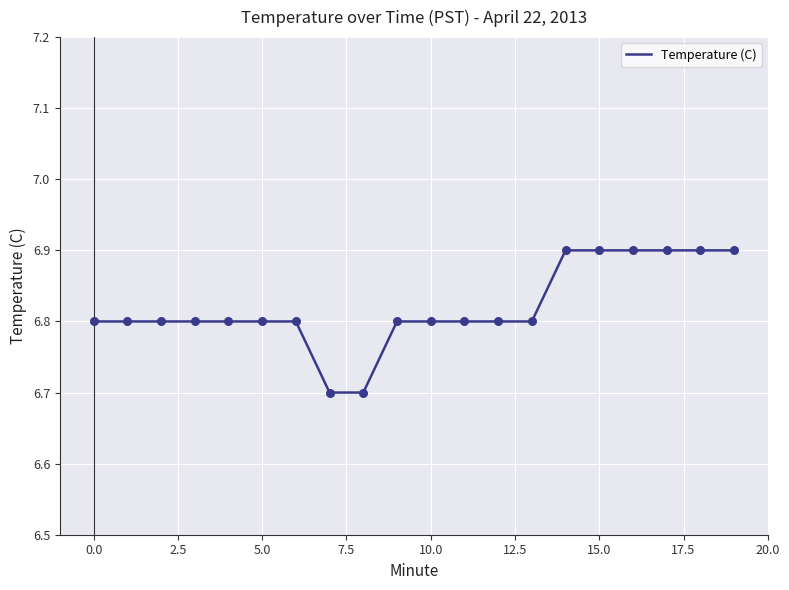

What is the smallest value displayed?

6.7